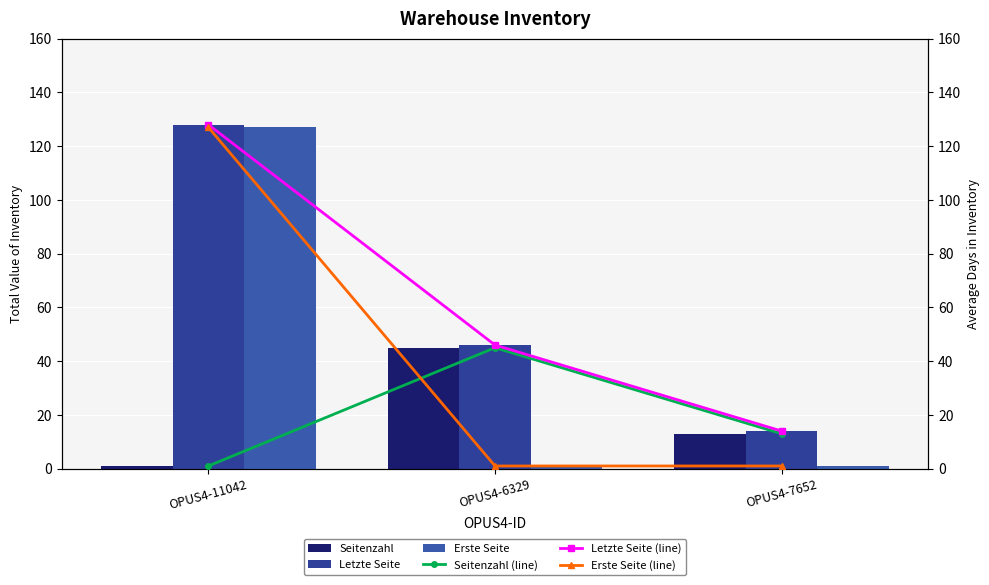

Reading left to right, list all the values displayed in this chart.

Seitenzahl: 1	45	13
Letzte Seite: 128	46	14
Erste Seite: 127	1	1
Seitenzahl (line): 1	45	13
Letzte Seite (line): 128	46	14
Erste Seite (line): 127	1	1